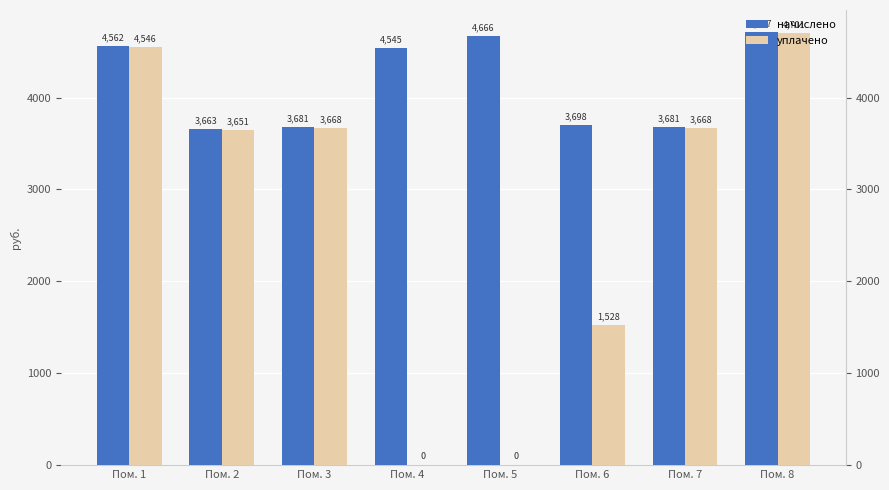

Reading left to right, list all the values displayed in this chart.

начислено: Пом. 1=4561.9	Пом. 2=3663.4	Пом. 3=3680.6	Пом. 4=4544.6	Пом. 5=4665.6	Пом. 6=3697.9	Пом. 7=3680.6	Пом. 8=4717.4
уплачено: Пом. 1=4546.1	Пом. 2=3650.6	Пом. 3=3667.9	Пом. 4=0.0	Пом. 5=0.0	Пом. 6=1528.0	Пом. 7=3667.9	Пом. 8=4701.1